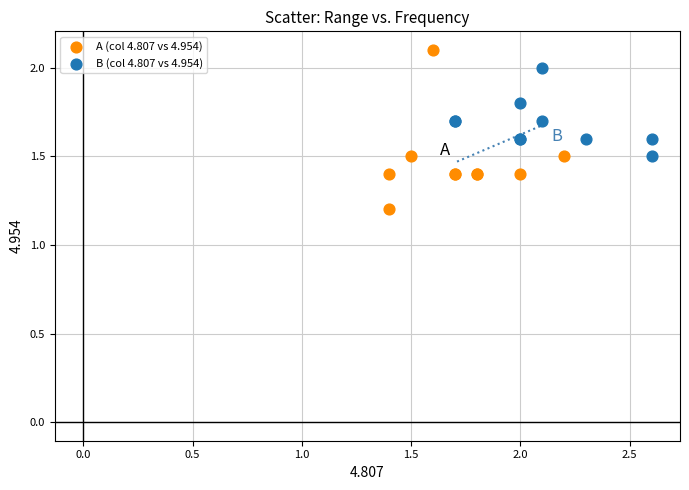

Which series has the widest spread of Y values?

A (col 4.807 vs 4.954)